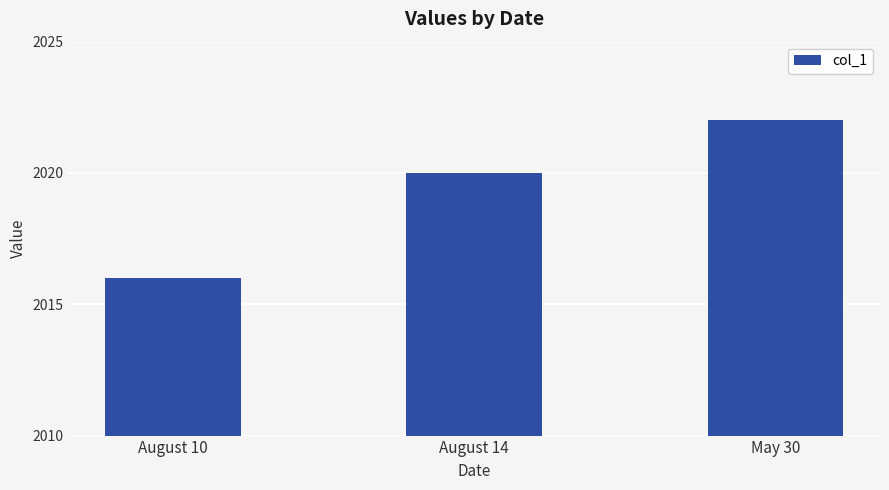

How many distinct data groups are displayed?

1